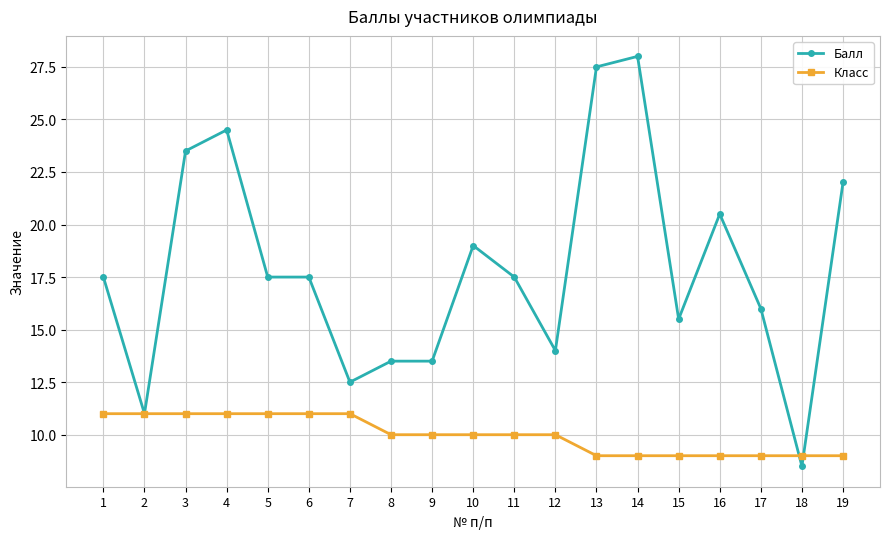

What is the value of the Класс point at the 11th from the left?

10.0